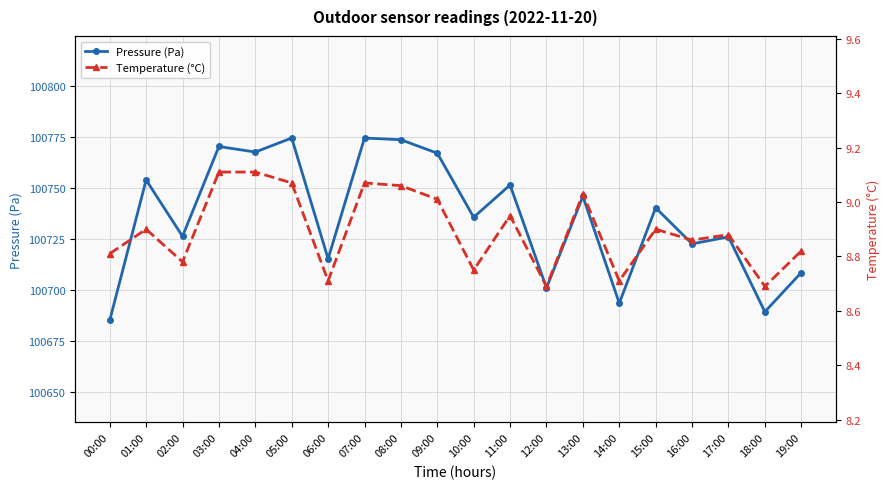

True or false: Temperature (°C) and Pressure (Pa) cross at least once.

False